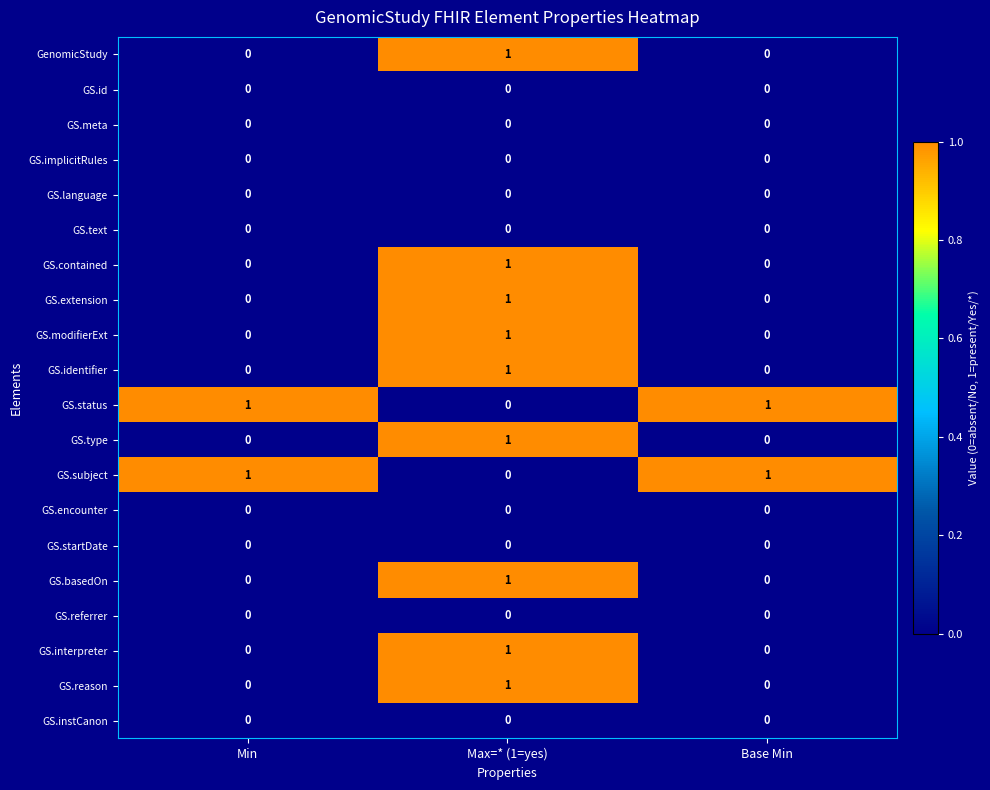

How many GS.reason values are between 0 and 1?

3